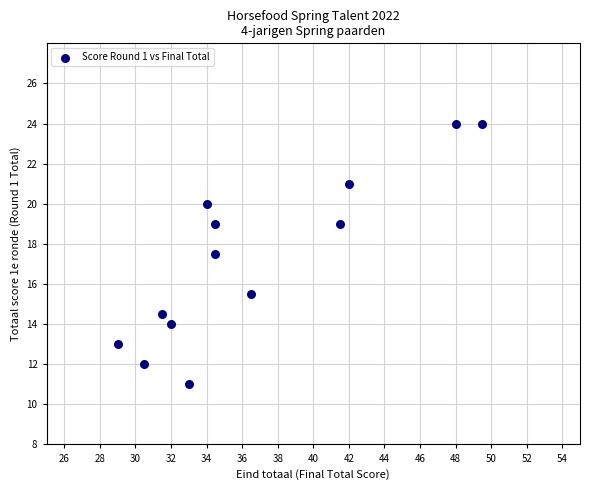

What is the range of Y values (max minus min)?

13.0